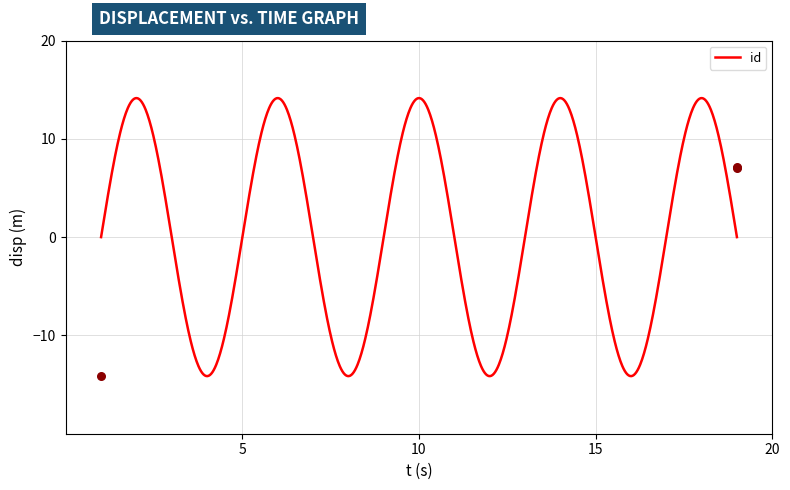

Which has a higher value, 7697 or 7697?

7697